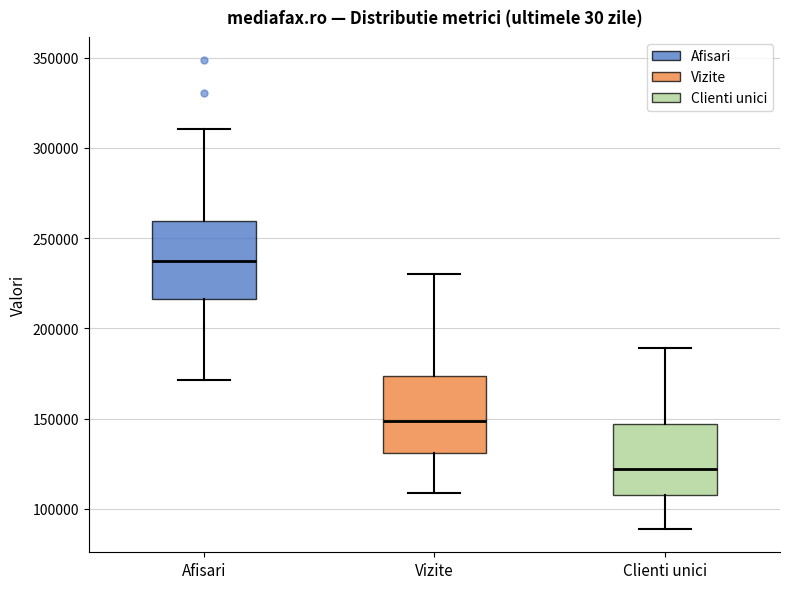

Which box has the lowest median line?

Clienti unici